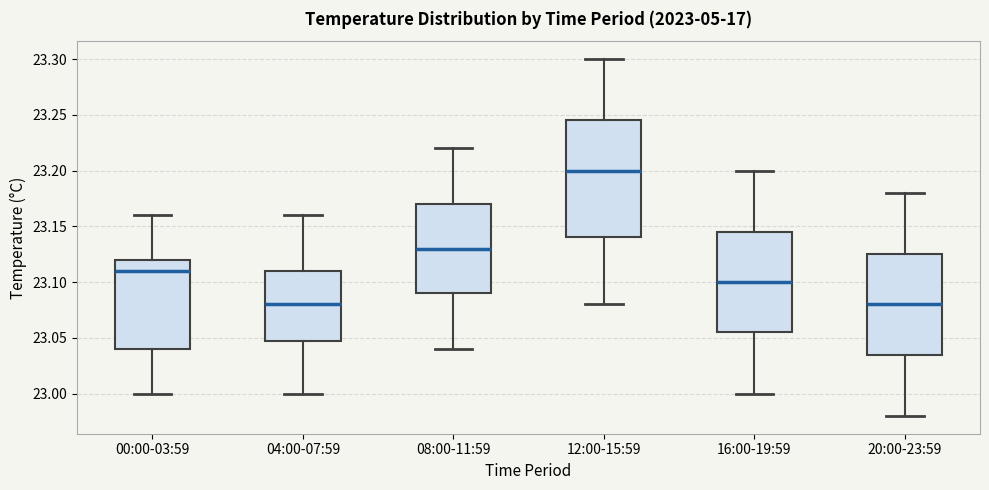

Comparing the boxes themselves (not the whiskers), which one is the tallest?

12:00-15:59